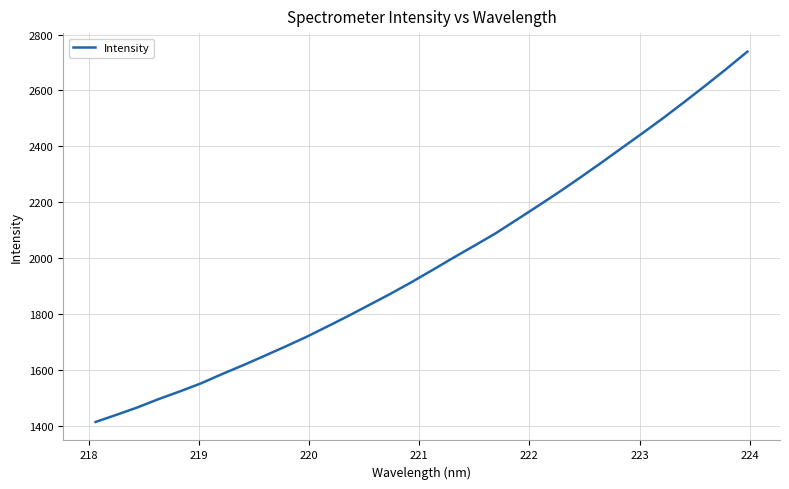

What is the minimum value shown in the chart?

1414.3